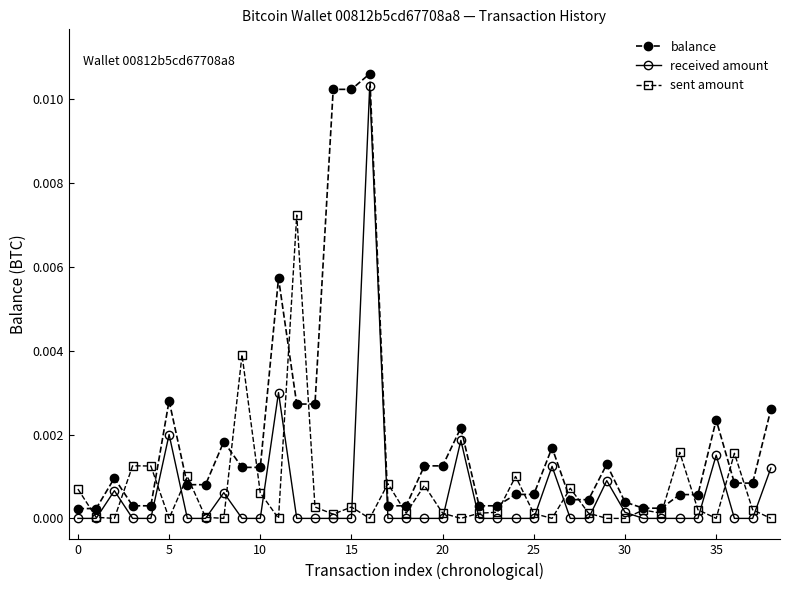

Which series has the largest range (max minus min)?

balance